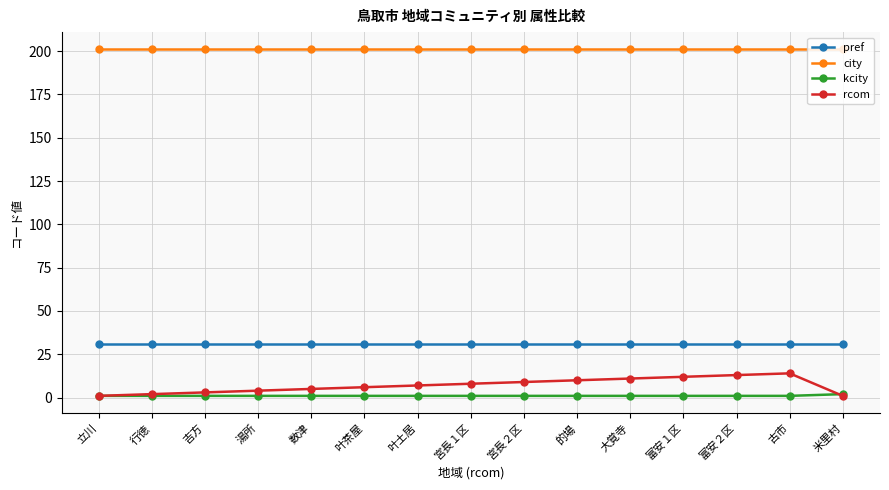

True or false: city and kcity intersect in this chart.

False